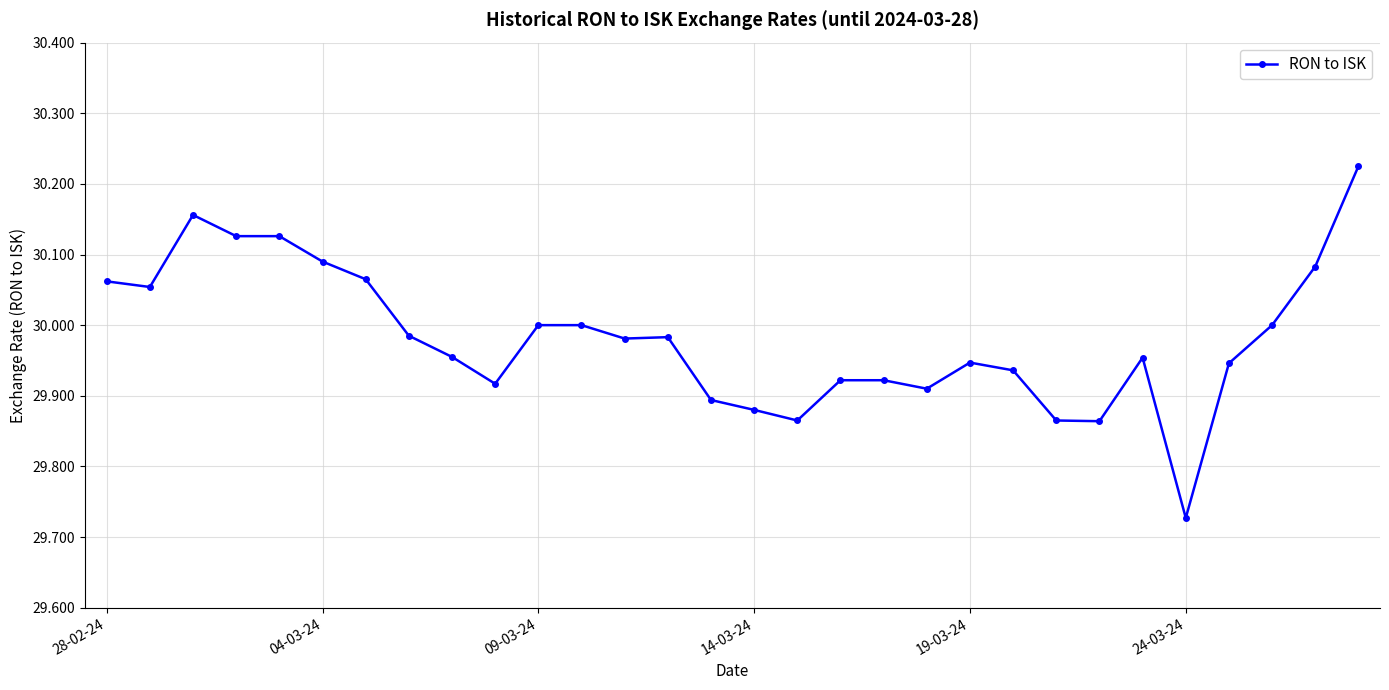

What is the sum of all values?

899.4